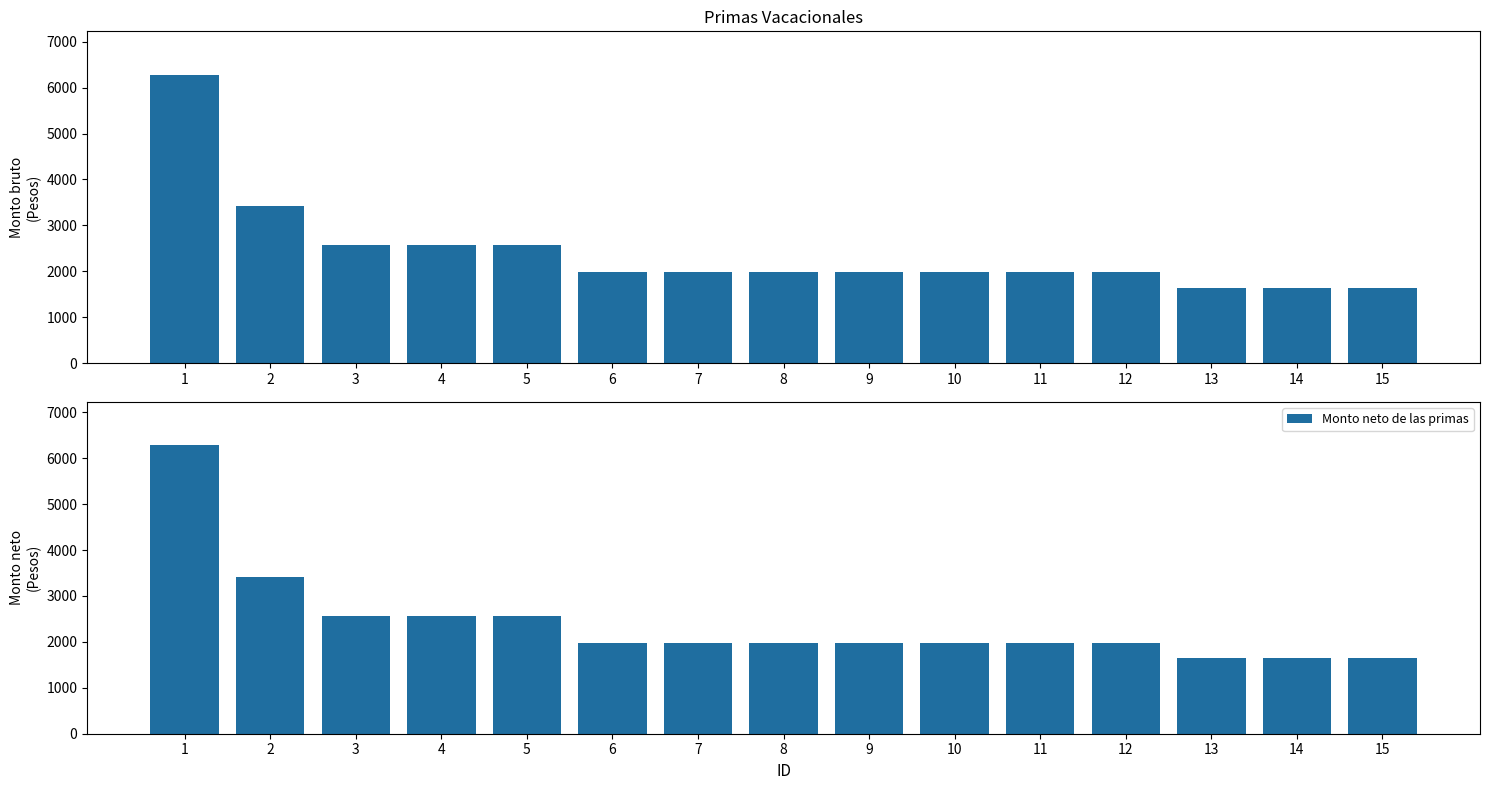

Which has a higher value, 6 or 15?

6